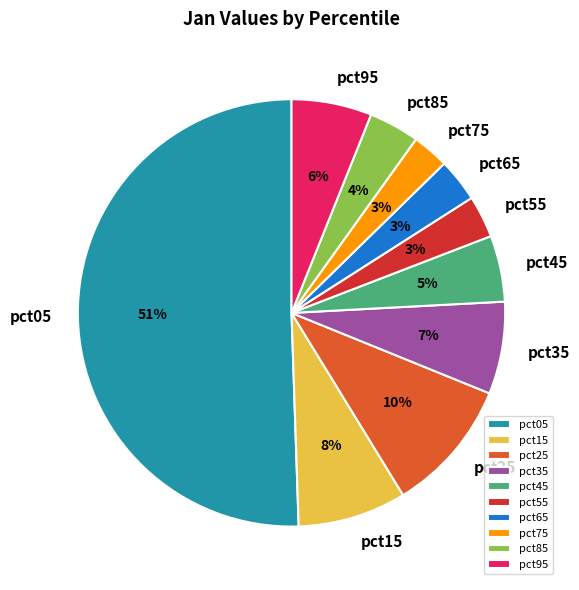

Between pct85 and pct05, which is larger?

pct05